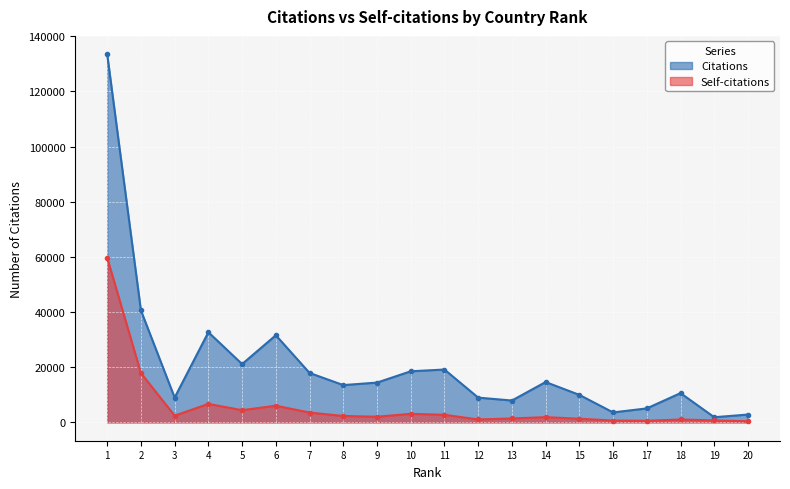

Is the value of Self-citations at 20 greater than the value of Citations at 20?

No